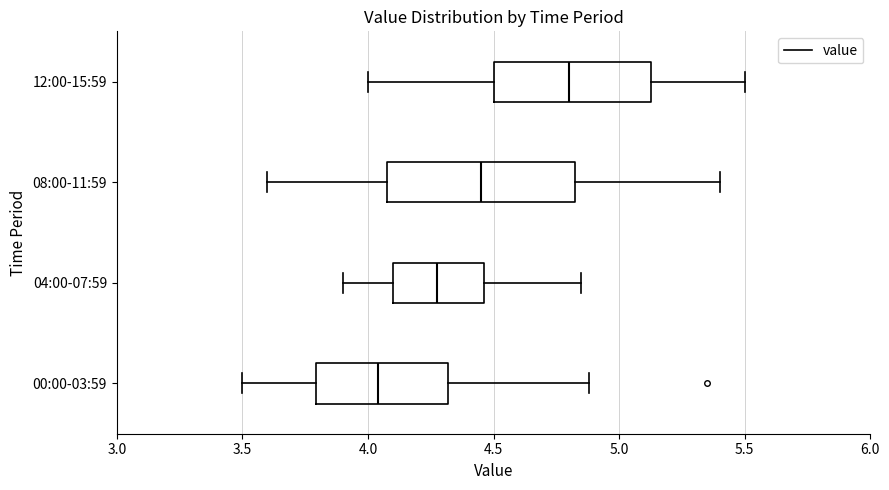

Which box has the furthest to the left median line?

00:00-03:59